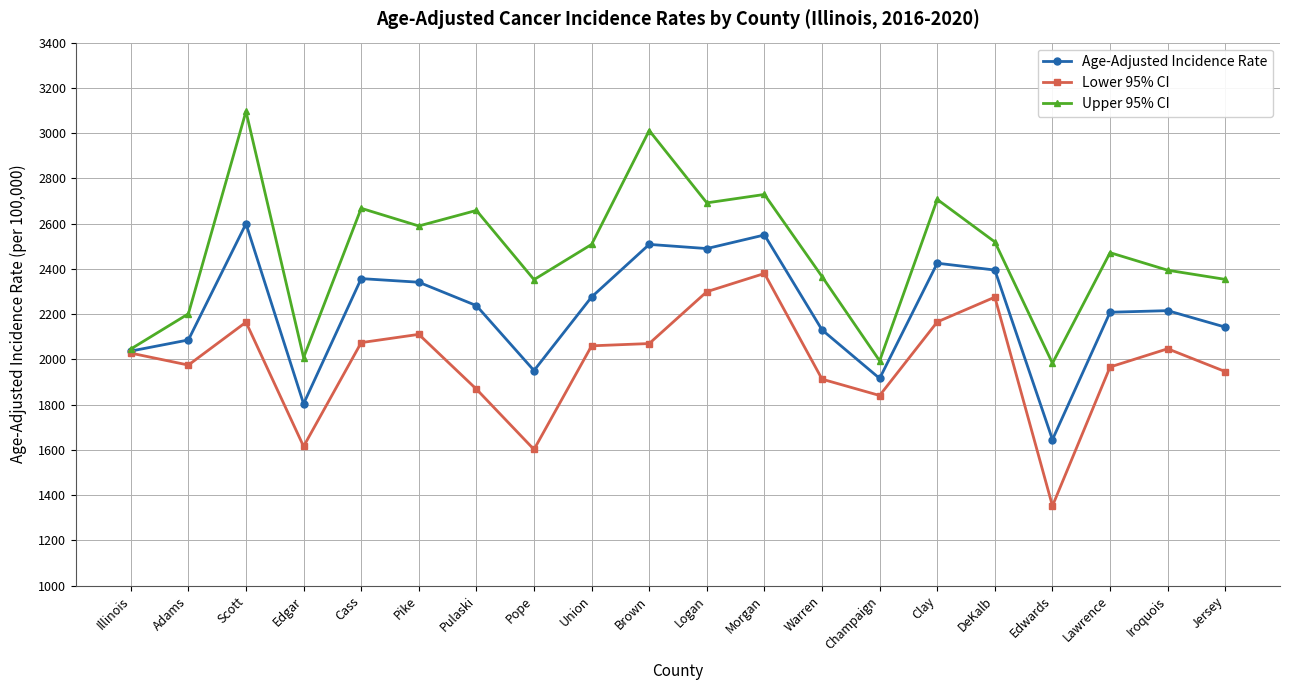

Is the value of Upper 95% CI at Morgan greater than the value of Age-Adjusted Incidence Rate at Morgan?

Yes